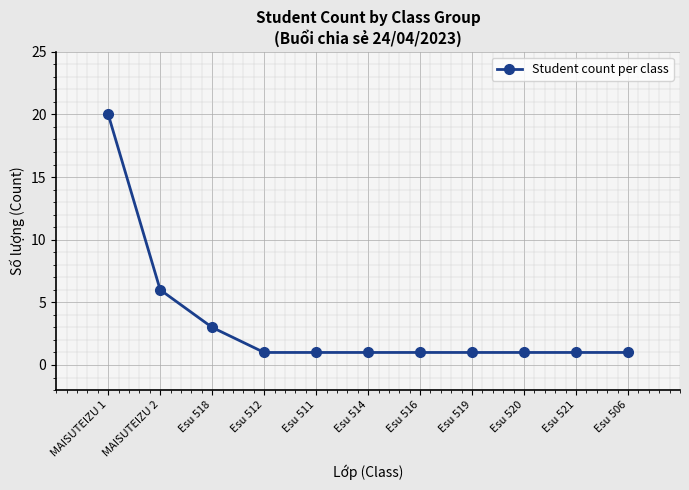

What is the value of the 6th point from the left?

1